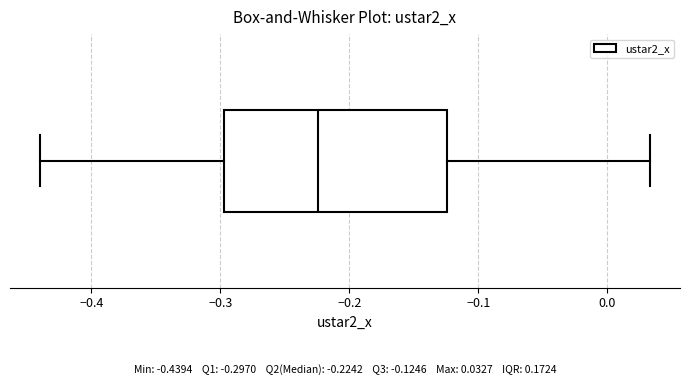

Transcribe this box plot: give where the median line is, the range the box spans, and where the two whiskers end, as read against the x-axis. The values are not printed on the chart, so give them approximately, as read against the axis.

median -0.22, box -0.30 to -0.12, whiskers -0.44 to 0.03